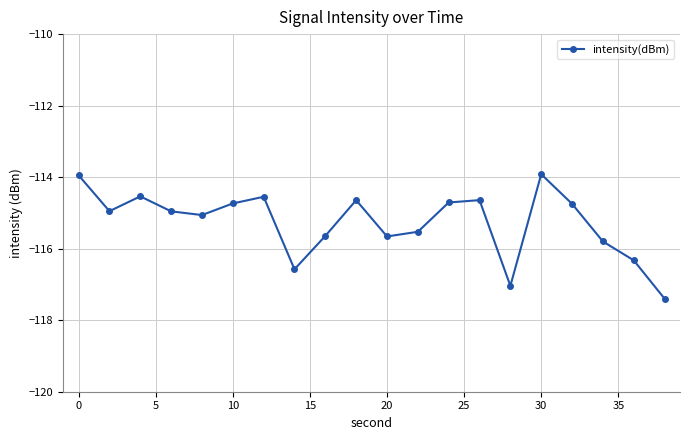

How many interior local valleys (lower than both neighbors) does the data have?

5